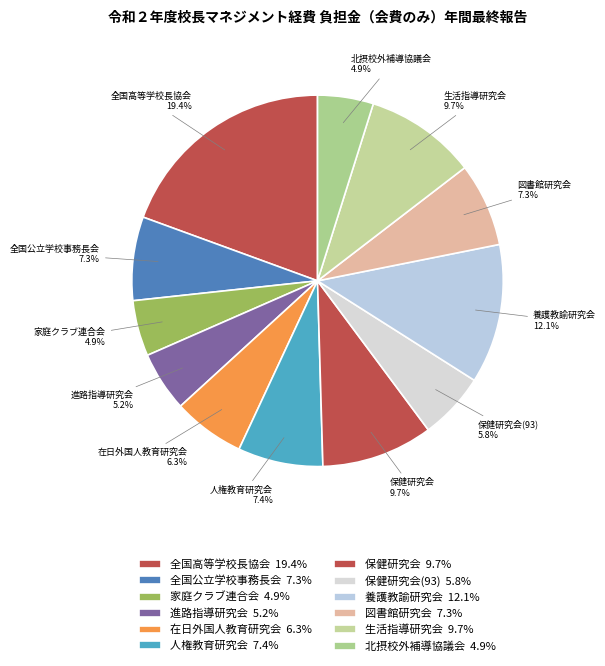

To the nearest percent, what is the average slice percentage?

8%